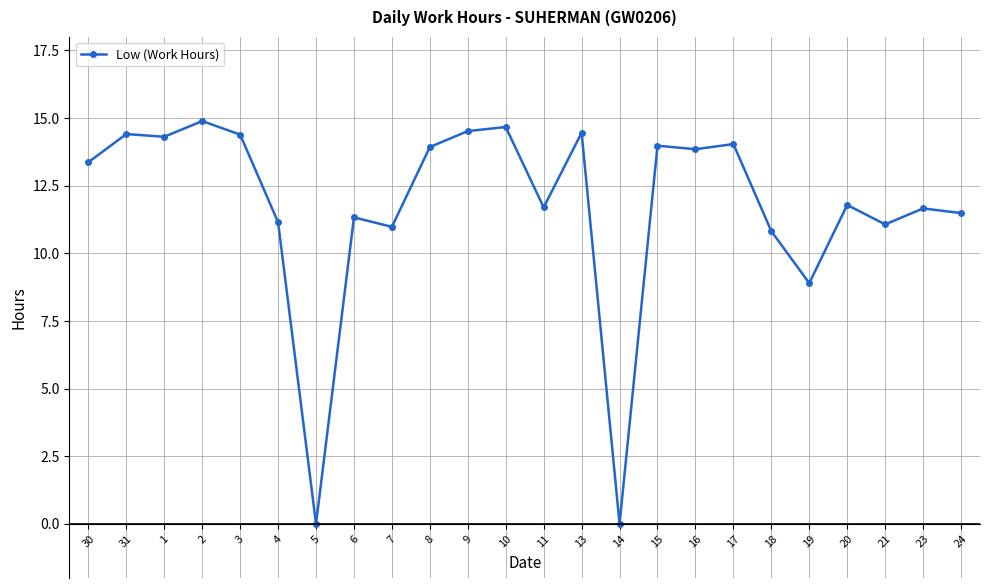

True or false: there are more than 0 points higher than both neighbors.

True